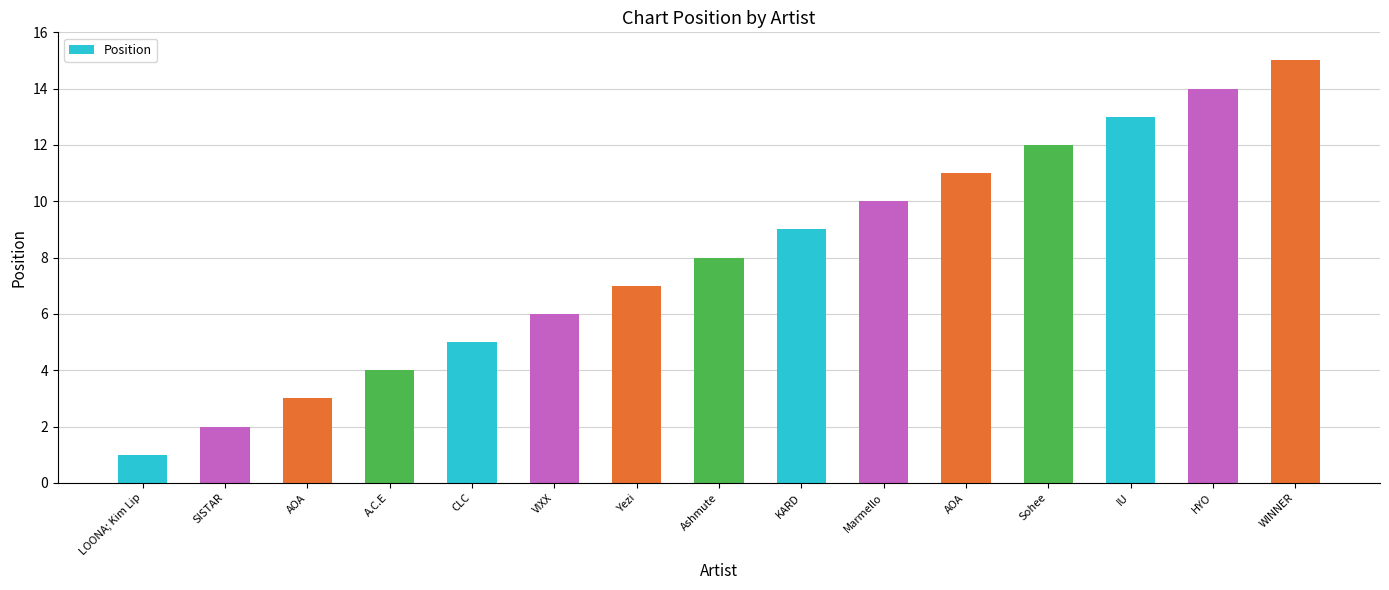

How many bars are there in total?

15